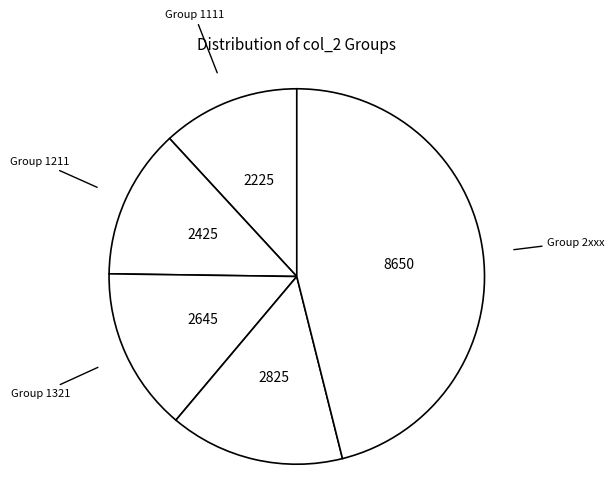

Count the number of slices in the pie.

5